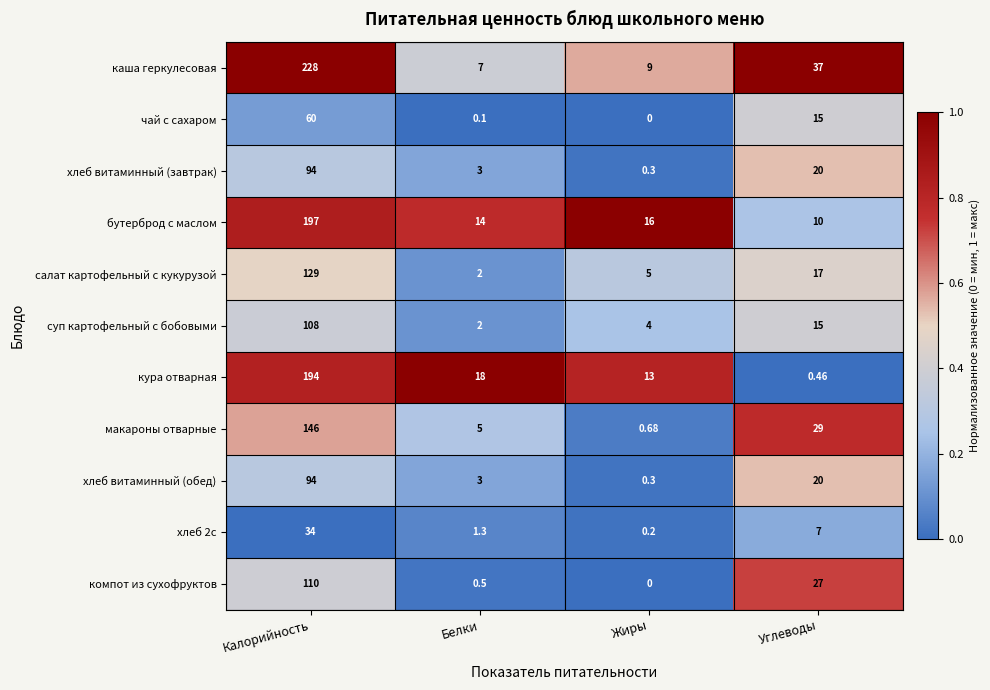

Which series has the widest spread of values?

каша геркулесовая